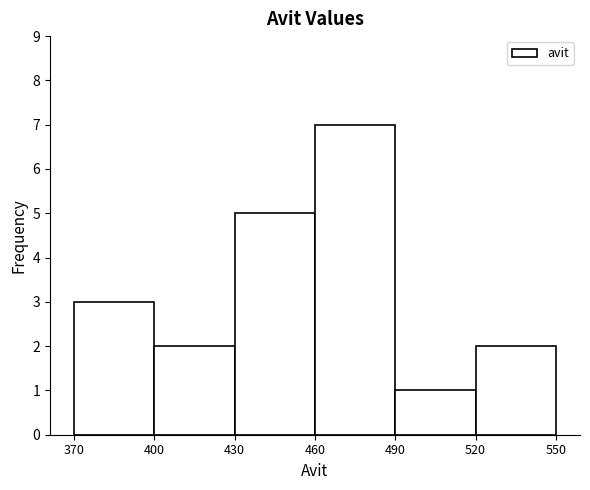

Over which range of the x-axis is the bar tallest?

460 to 490